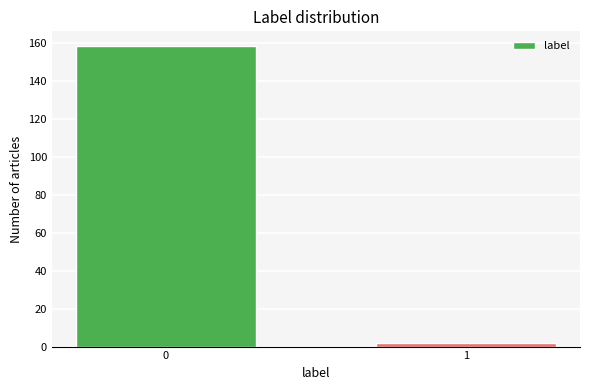

Reading left to right, extract all data points from this chart.

0=158	1=2